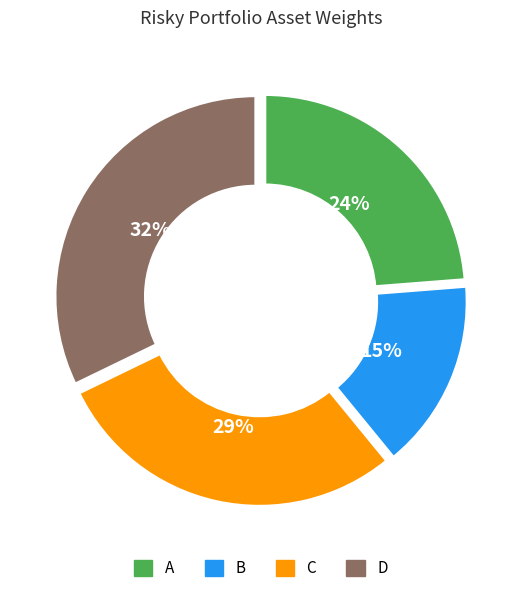

Does D represent more than half of the total?

No